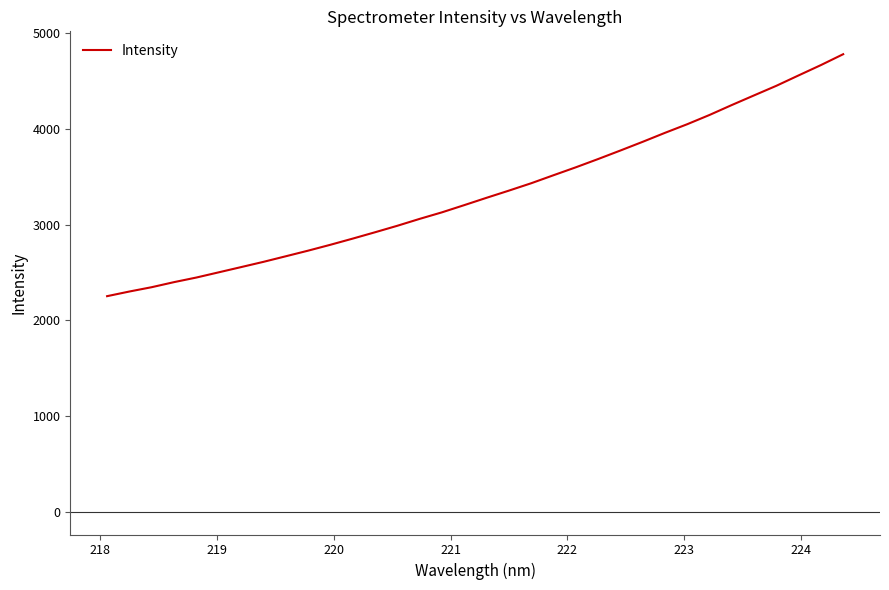

What is the minimum value shown in the chart?

2252.2